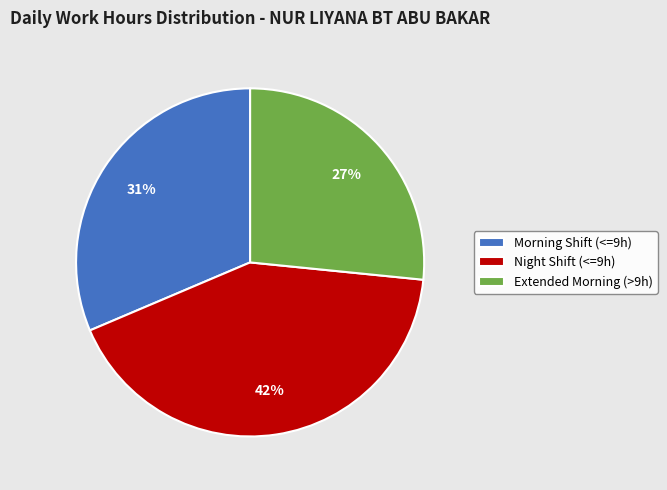

To the nearest percent, what is the difference between the largest and smallest slice percentages?

15%